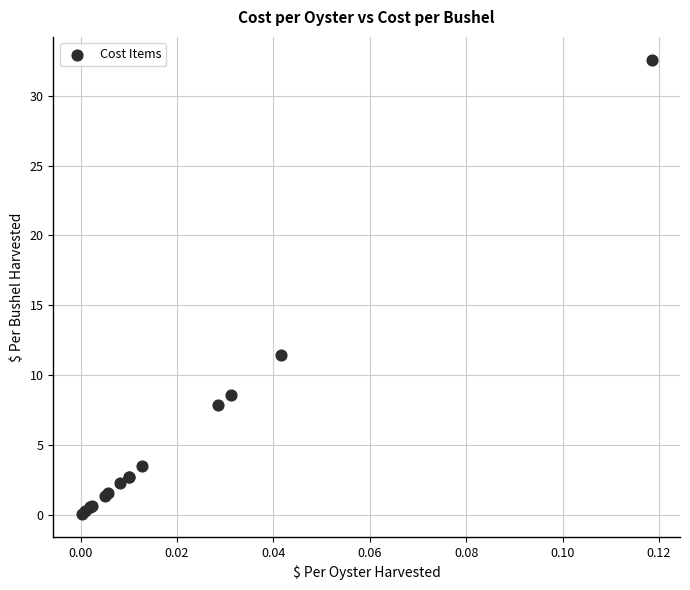

What Y value in the scatter plot is closest to 16?

11.4